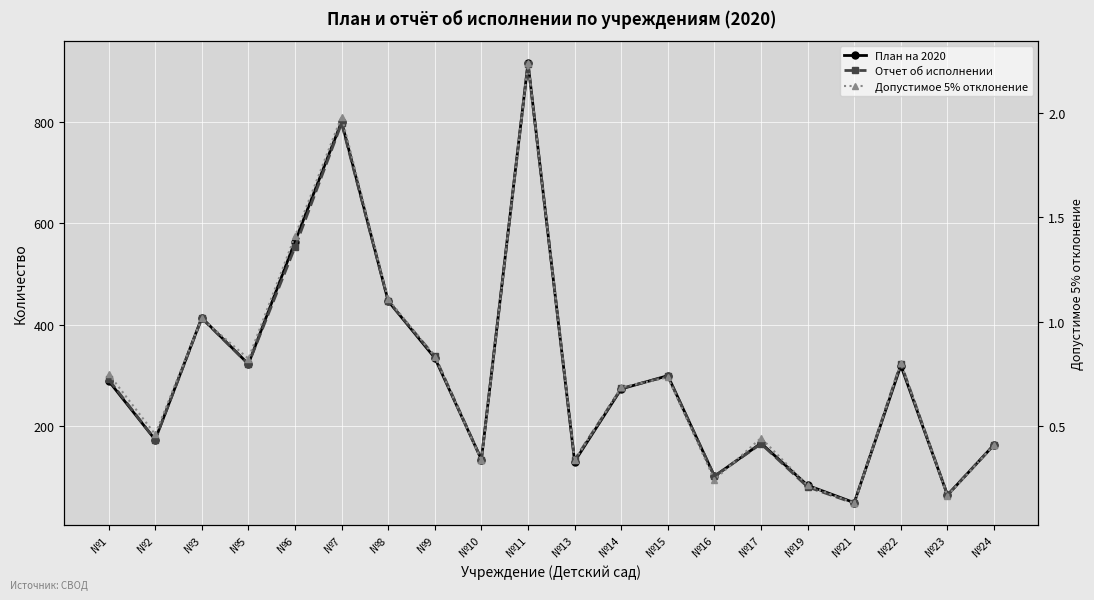

The Допустимое 5% отклонение series shows 0.3 at №10. True or false?

True